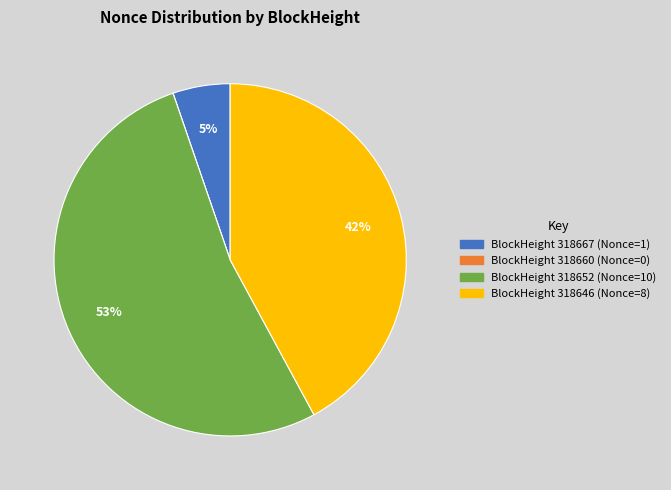

To the nearest percent, what is the average slice percentage?

25%